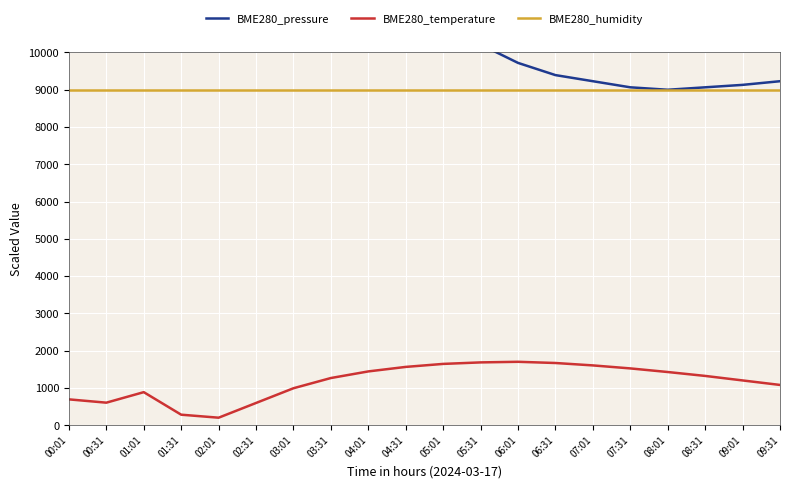

What is the maximum value for BME280_humidity?

9000.0